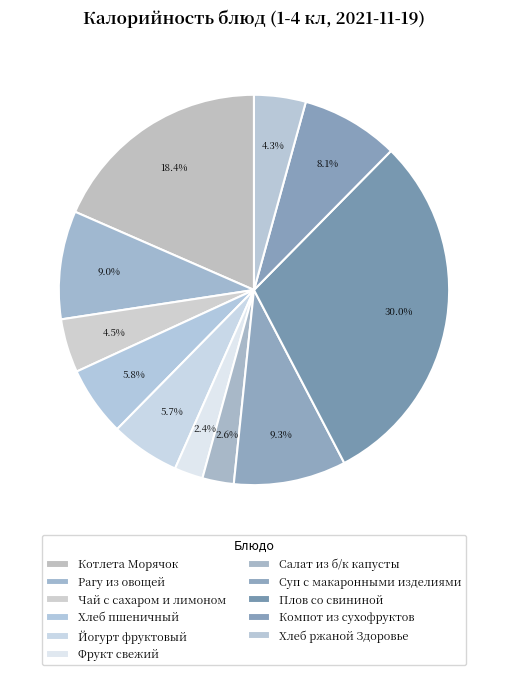

How many slices are in this pie chart?

11